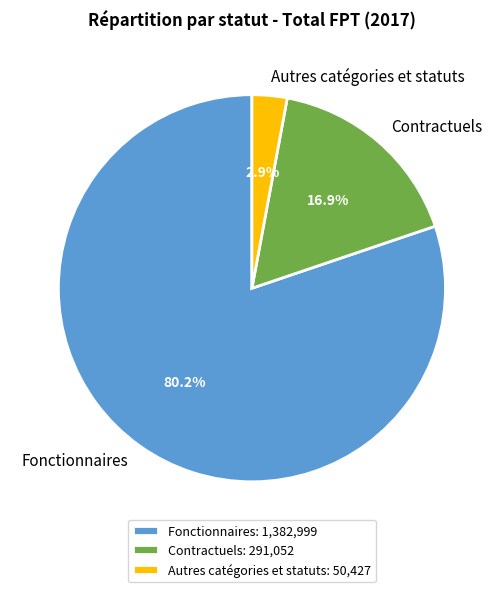

Between Autres catégories et statuts and Fonctionnaires, which is larger?

Fonctionnaires